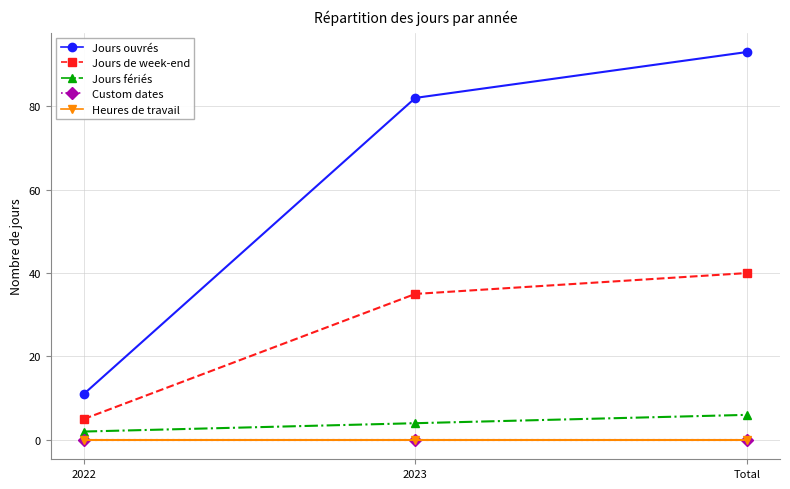

Is this an area chart (filled region under the line)?

No